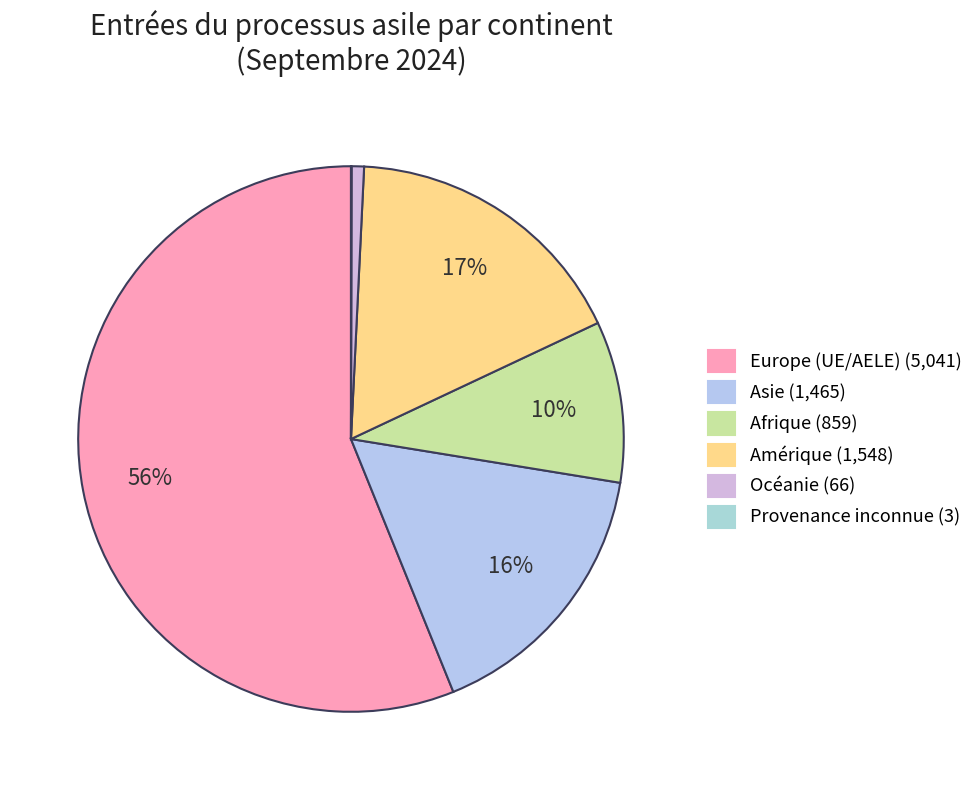

How many slices are in this pie chart?

6